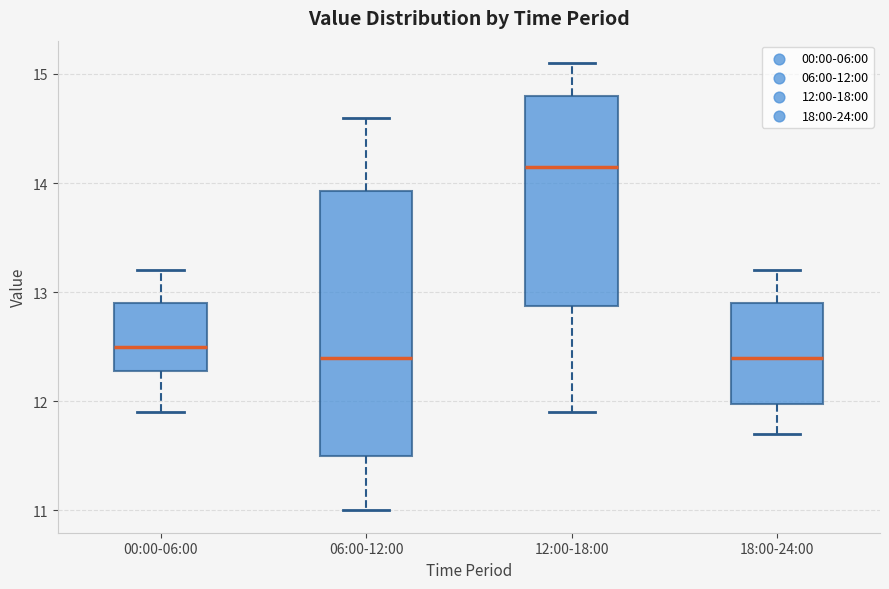

Where does the median line of the box for 00:00-06:00 sit on the y-axis? The values are not printed on the chart, so give them approximately, as read against the axis.

12.5